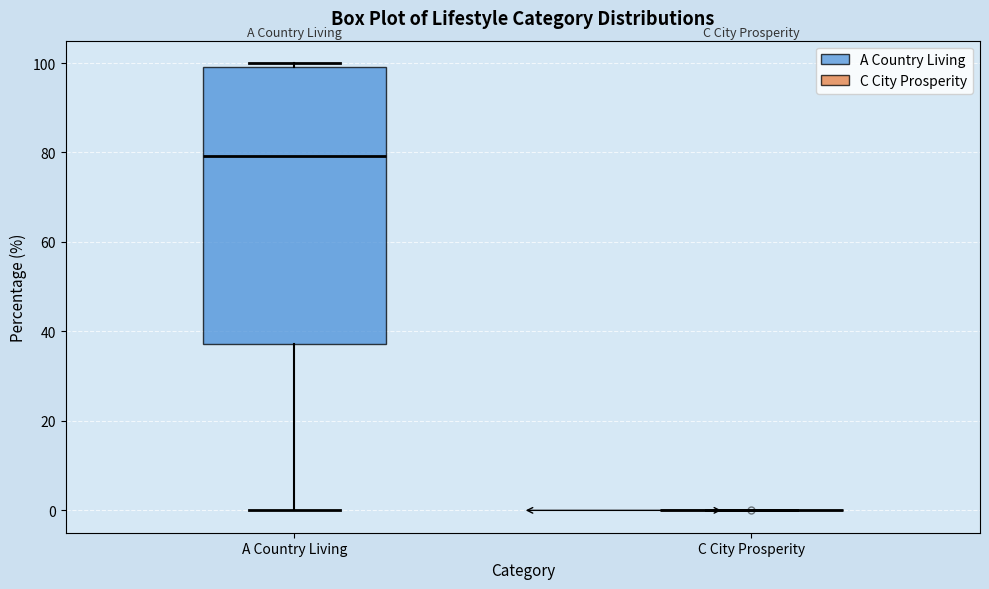

Which box is the tallest, from its lower edge to its upper edge?

A Country Living